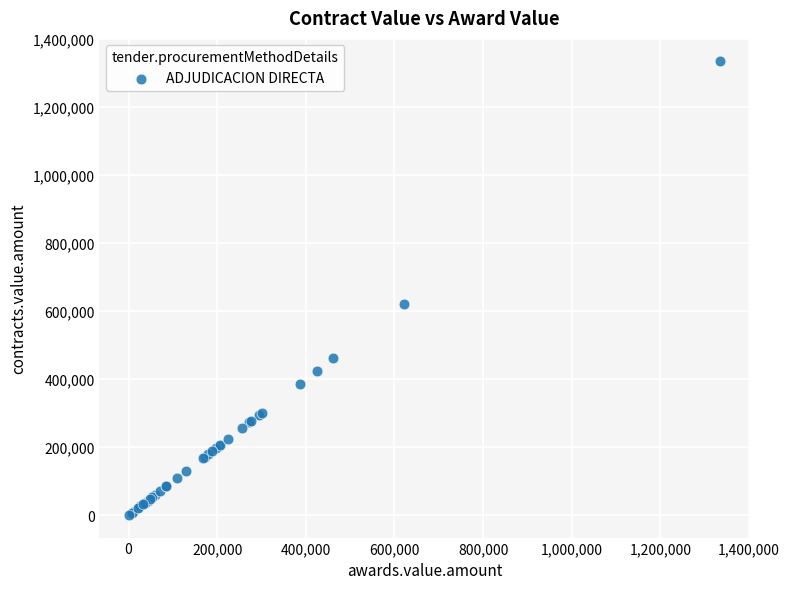

What Y value in the scatter plot is closest to 668376?

621292.8